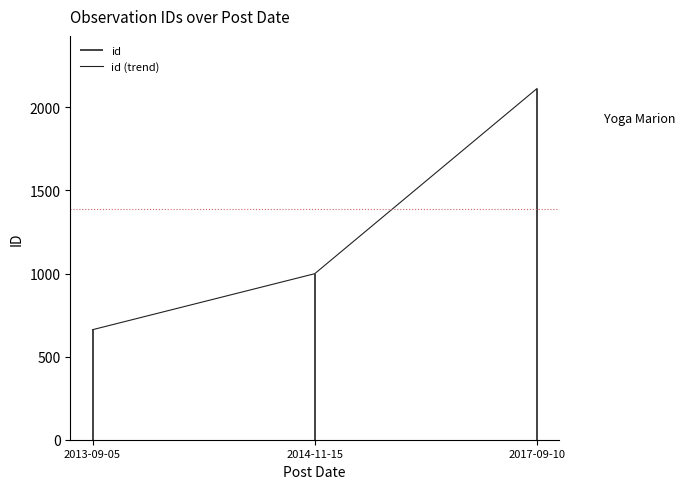

Is it true that the value at 2017-09-10 is 2113?

True